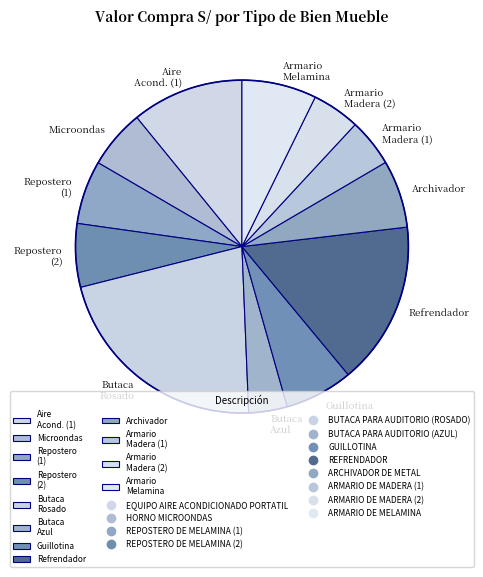

How many slices are in this pie chart?

12